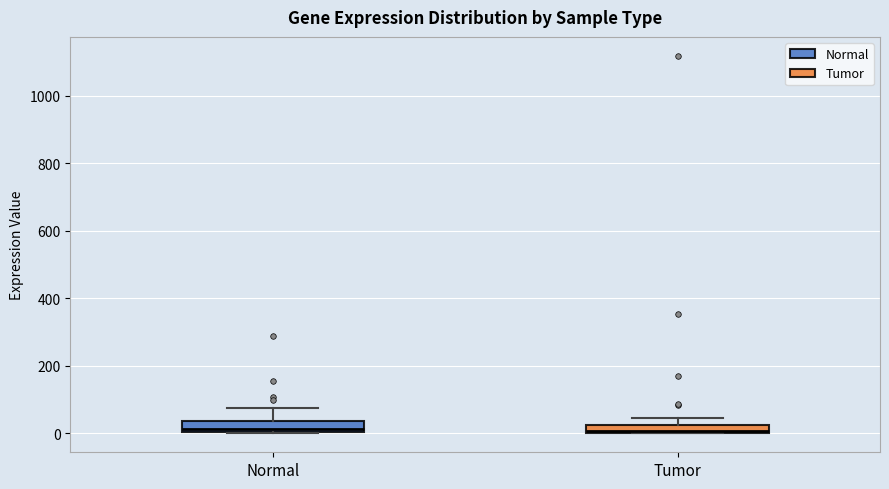

Where is the upper edge of the box for Normal on the y-axis? The values are not printed on the chart, so give them approximately, as read against the axis.

40